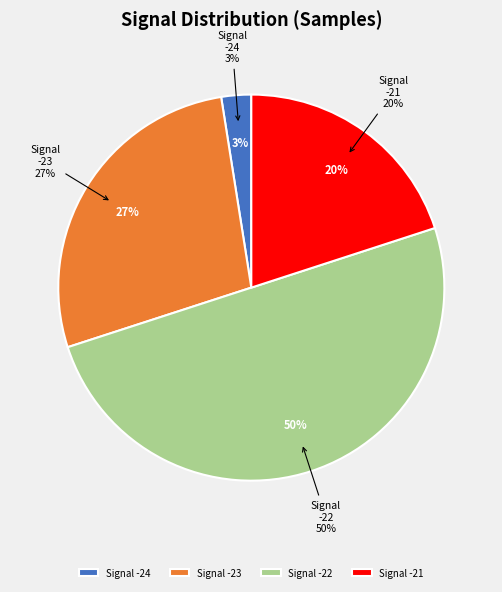

Does -22 represent more than half of the total?

No